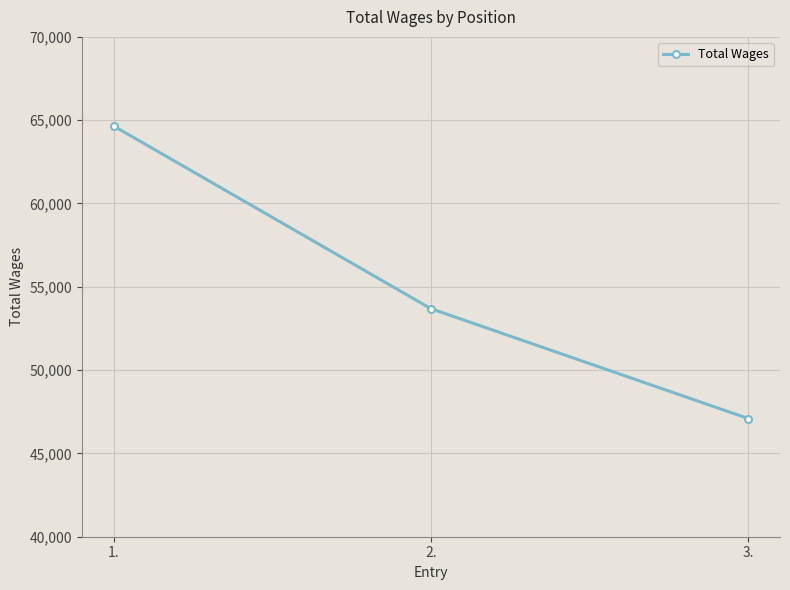

What is the ratio of the value at 2. to the value at 3.?

1.1